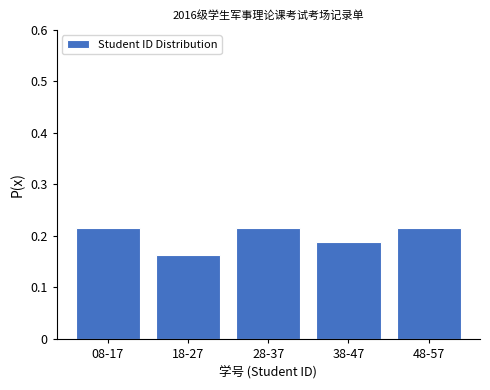

What position from the right is 48-57?

1